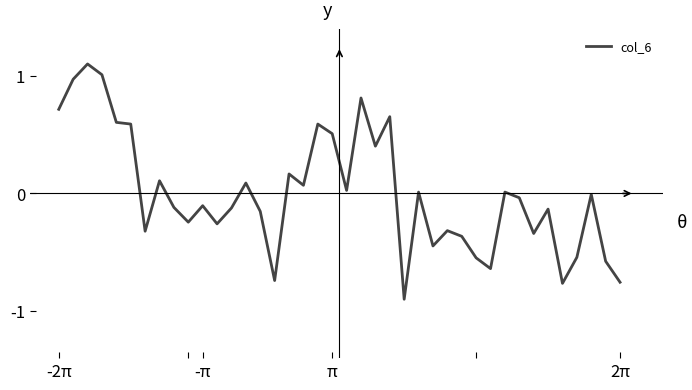

What is the maximum value shown in the chart?

1.1